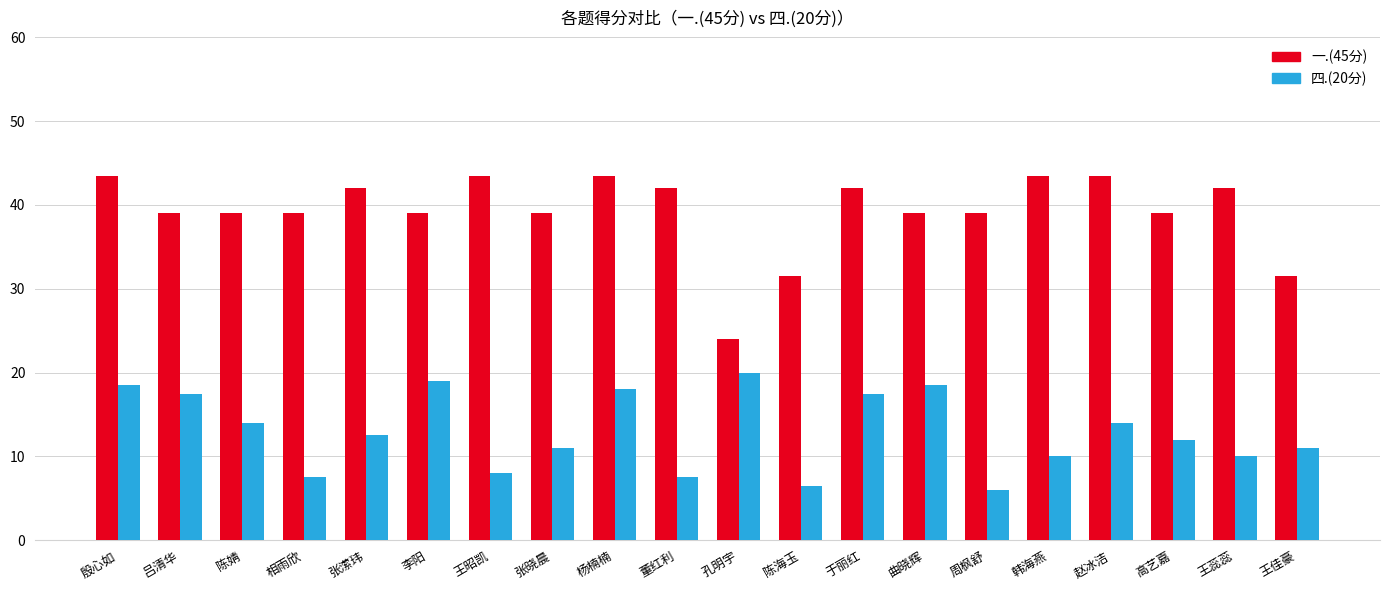

Reading right to left, extract all data points from this chart.

一.(45分): 王佳豪=31.5	王蕊蕊=42.0	高艺嘉=39.0	赵冰洁=43.5	韩海燕=43.5	周枫舒=39.0	曲晓辉=39.0	于丽红=42.0	陈海玉=31.5	孔明宇=24.0	董红利=42.0	杨楠楠=43.5	张晓晨=39.0	王昭凯=43.5	李阳=39.0	张潆玮=42.0	相雨欣=39.0	陈婧=39.0	吕清华=39.0	殷心如=43.5
四.(20分): 王佳豪=11.0	王蕊蕊=10.0	高艺嘉=12.0	赵冰洁=14.0	韩海燕=10.0	周枫舒=6.0	曲晓辉=18.5	于丽红=17.5	陈海玉=6.5	孔明宇=20.0	董红利=7.5	杨楠楠=18.0	张晓晨=11.0	王昭凯=8.0	李阳=19.0	张潆玮=12.5	相雨欣=7.5	陈婧=14.0	吕清华=17.5	殷心如=18.5